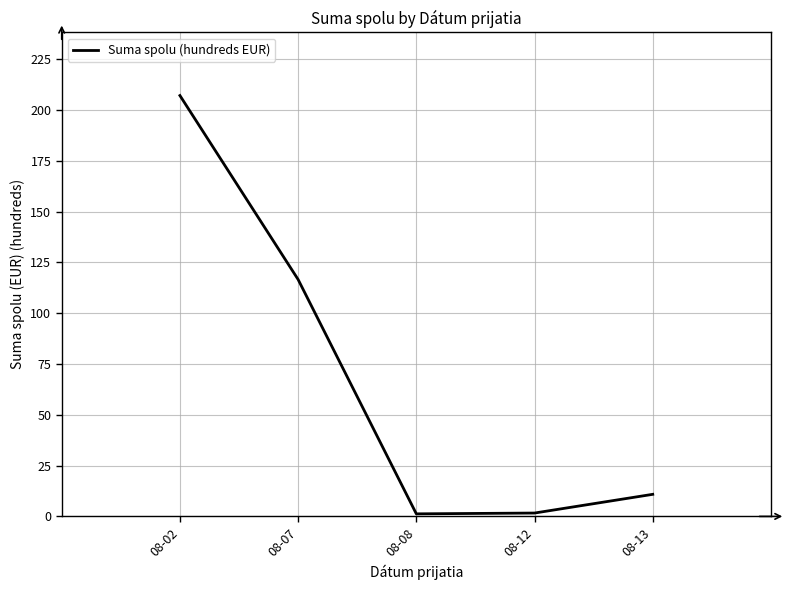

Which label corresponds to the largest value in the chart?

08-02